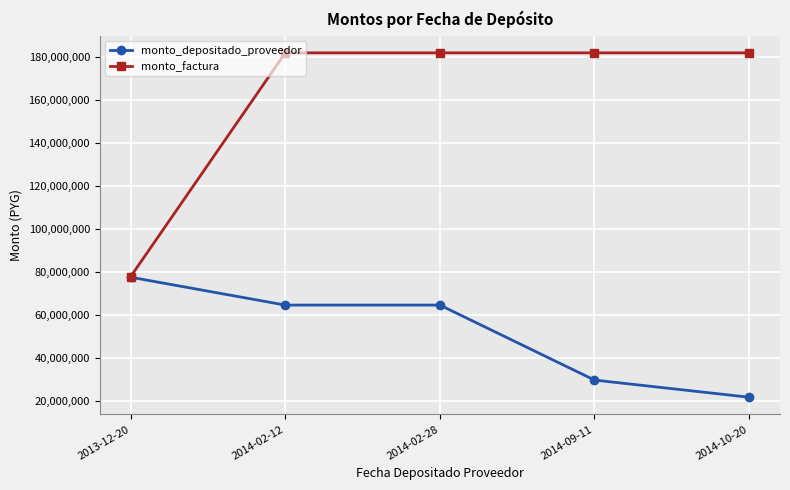

Does the chart have visible grid lines?

Yes